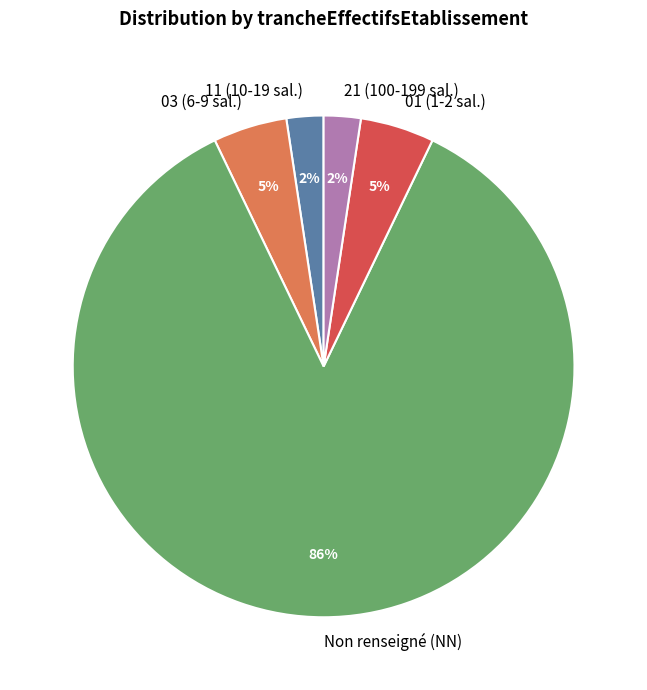

Combined, do 01 (1-2 sal.) and 21 (100-199 sal.) account for over 50%?

No